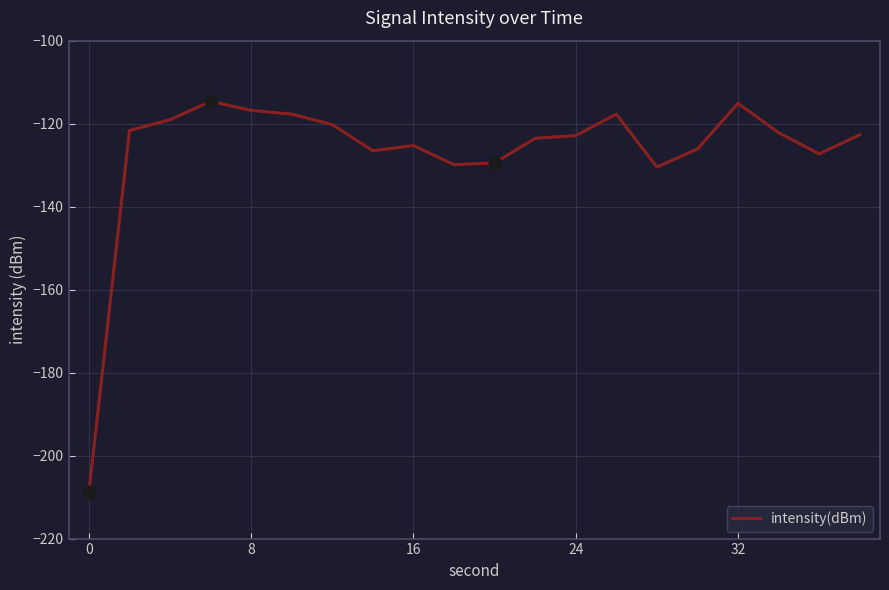

What is the maximum value shown in the chart?

-114.6